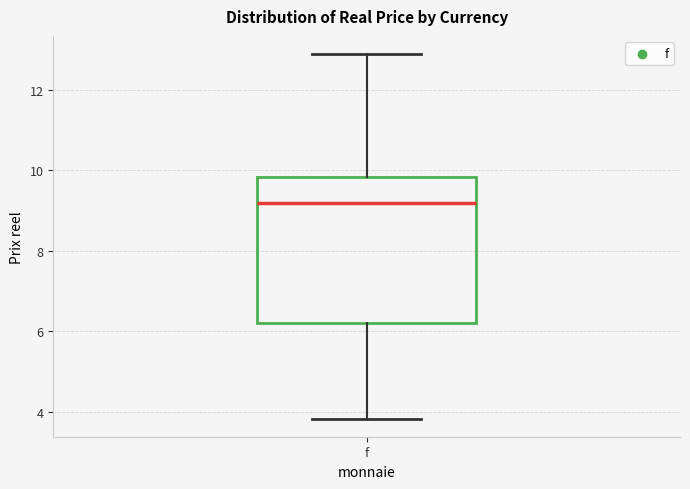

Where does the median line of the box for f sit on the y-axis? The values are not printed on the chart, so give them approximately, as read against the axis.

9.2